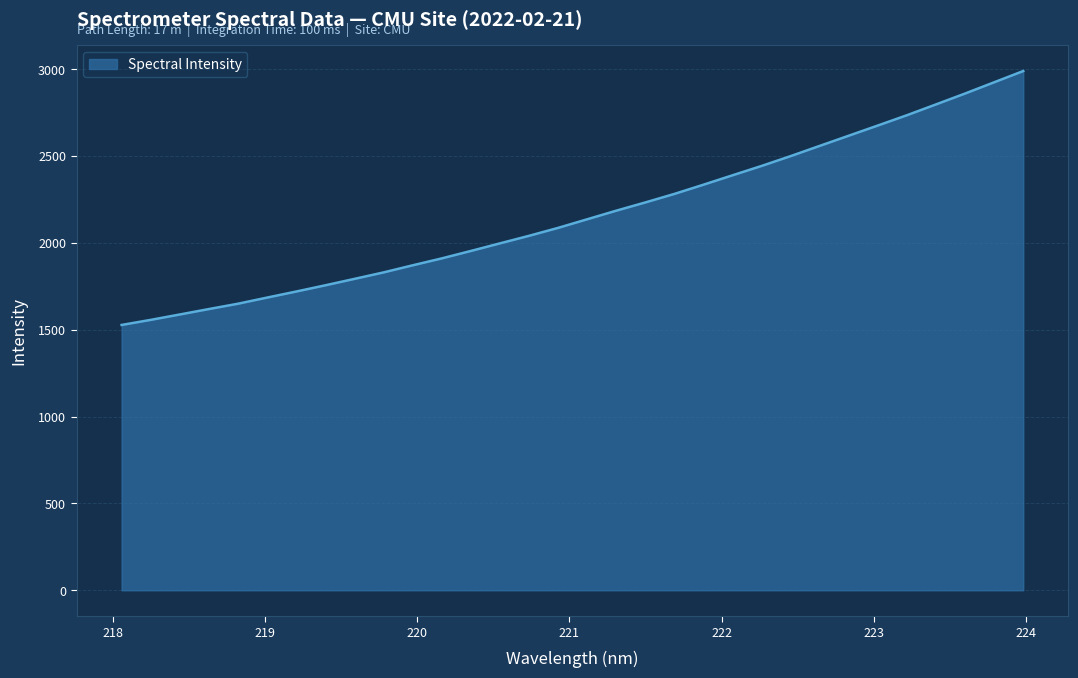

What is the maximum value shown in the chart?

2989.4